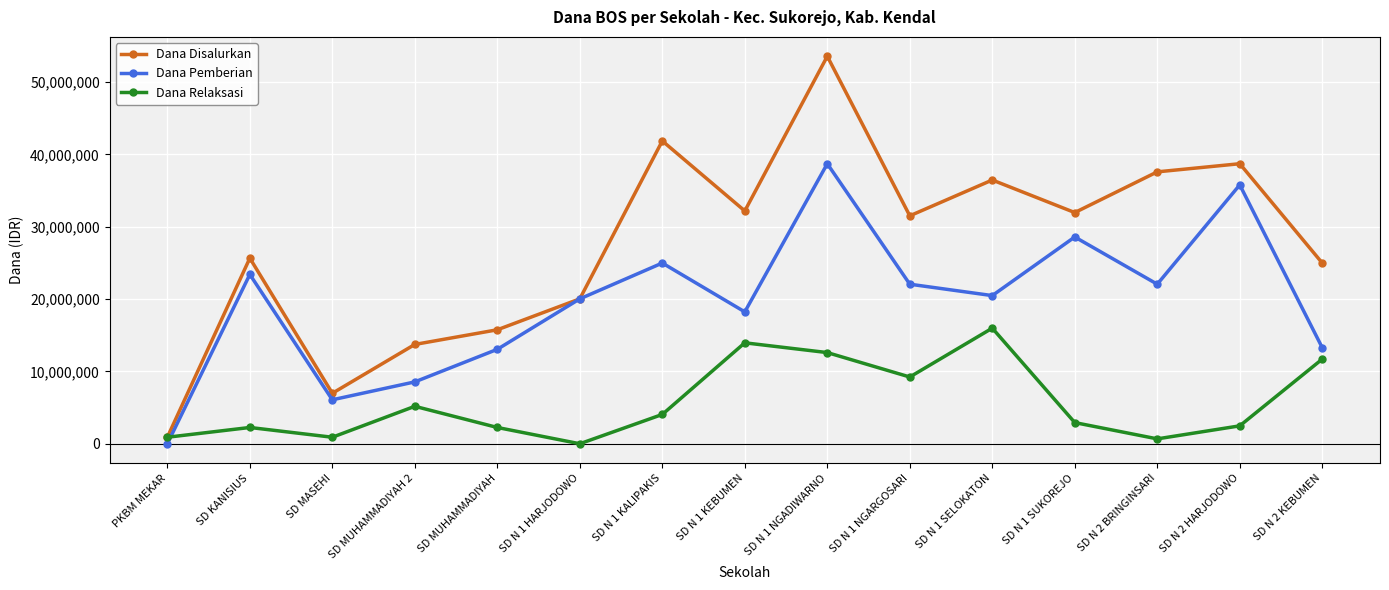

What position from the left is SD MUHAMMADIYAH 2?

4